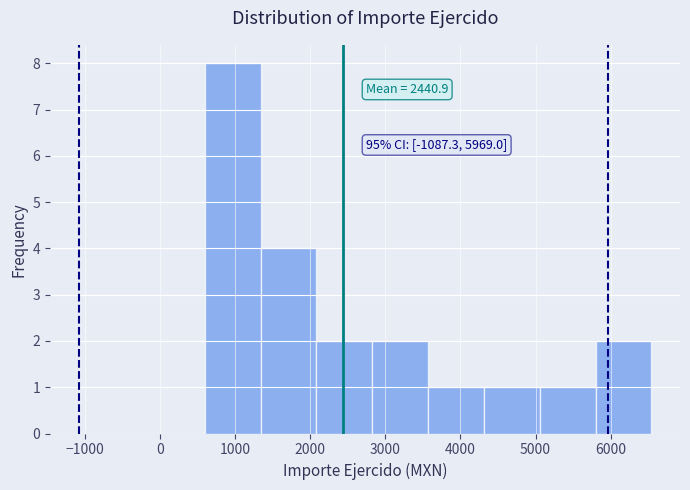

Which range on the x-axis has the tallest bar?

600 to 1300